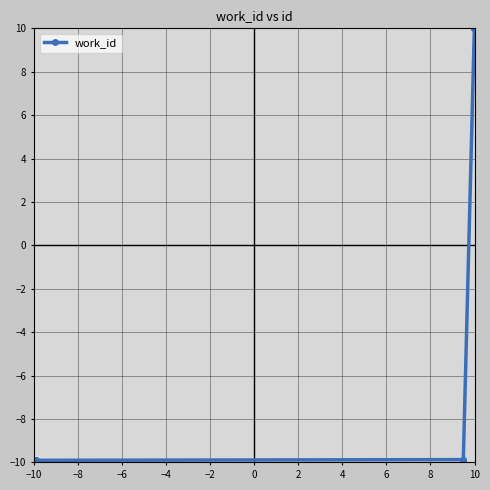

How many lines are shown in the chart?

1